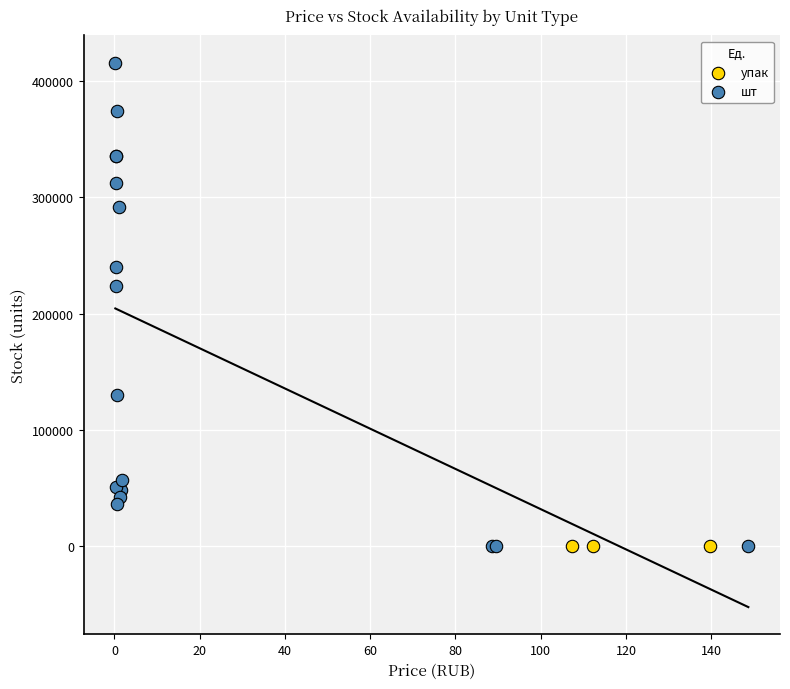

Which series reaches the maximum Y coordinate?

шт